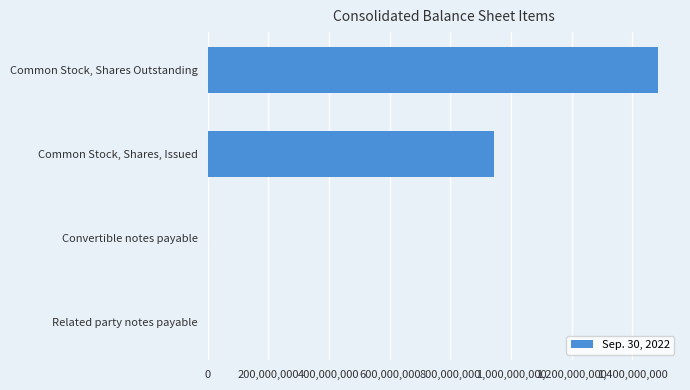

Between Related party notes payable and Common Stock, Shares Outstanding, which is larger?

Common Stock, Shares Outstanding